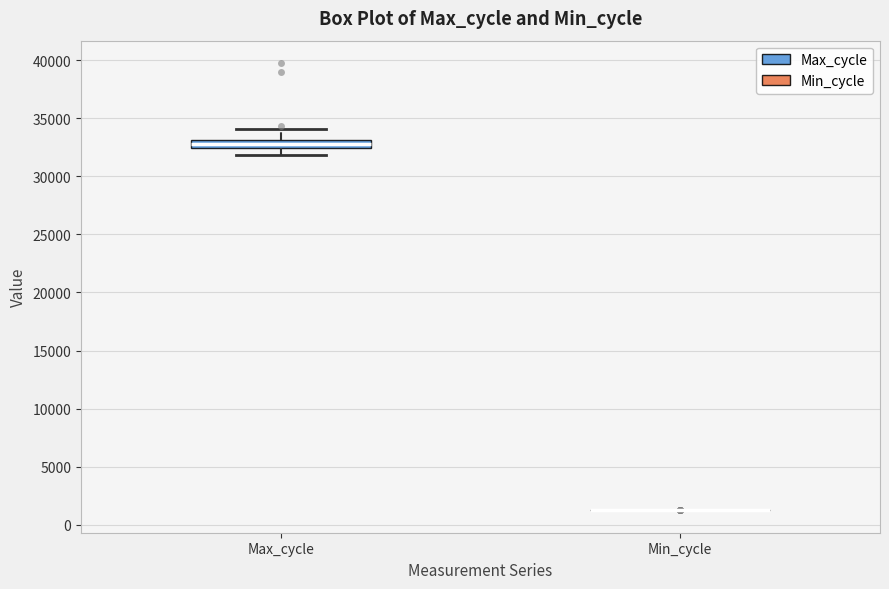

Comparing the boxes themselves (not the whiskers), which one is the tallest?

Max_cycle